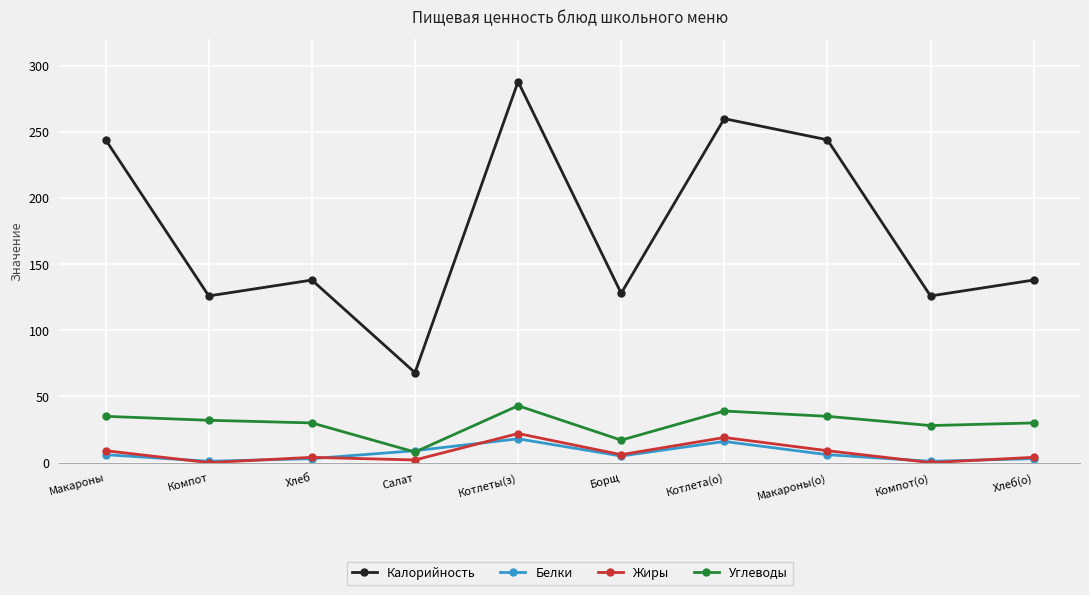

At Макароны(о), list the series in order from largest to smallest.

Калорийность, Углеводы, Жиры, Белки